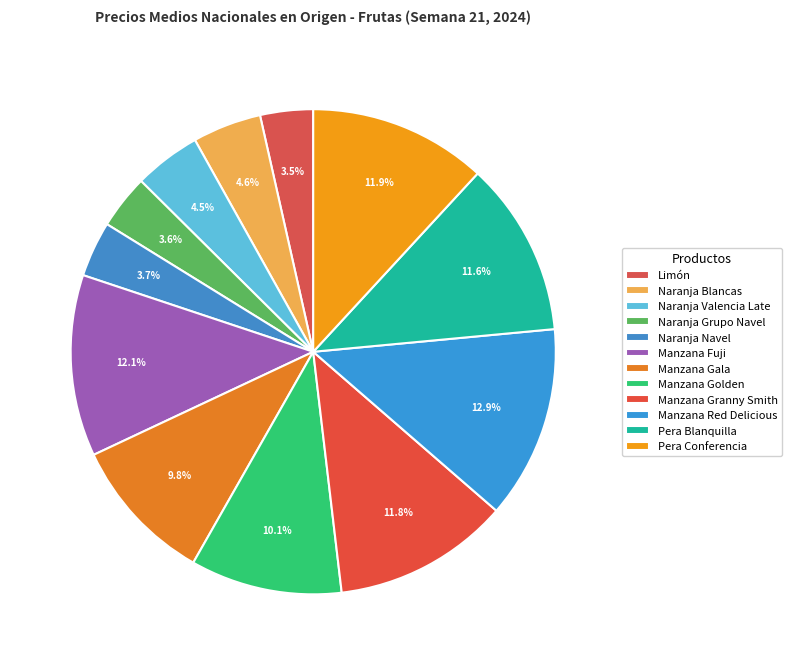

Rank the categories by value from highest to lowest.

Manzana Red Delicious, Manzana Fuji, Pera Conferencia, Manzana Granny Smith, Pera Blanquilla, Manzana Golden, Manzana Gala, Naranja Blancas, Naranja Valencia Late, Naranja Navel, Naranja Grupo Navel, Limón